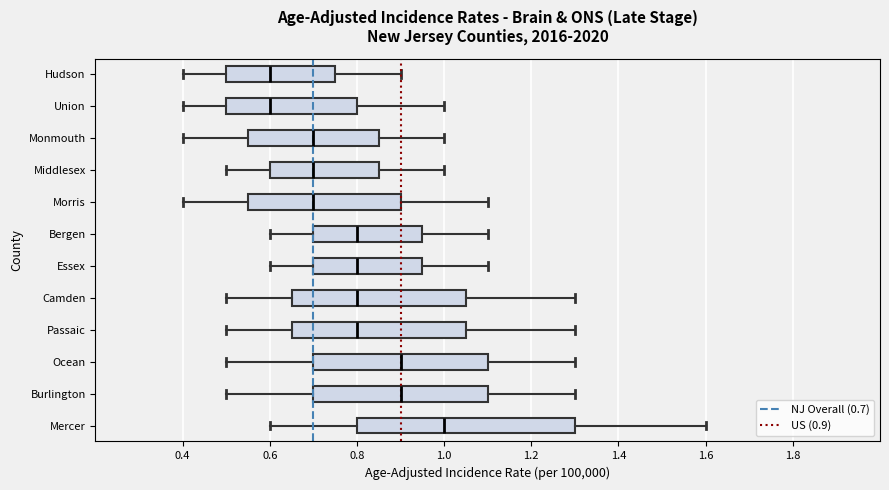

Reading bottom to top, read every box against the x-axis: the position of its median line, the range the box covers, and the ends of its whiskers. The values are not printed on the chart, so give them approximately, as read against the axis.

Mercer: median 1.00, box 0.80 to 1.30, whiskers 0.60 to 1.60
Burlington: median 0.90, box 0.70 to 1.10, whiskers 0.50 to 1.30
Ocean: median 0.90, box 0.70 to 1.10, whiskers 0.50 to 1.30
Passaic: median 0.80, box 0.66 to 1.06, whiskers 0.50 to 1.30
Camden: median 0.80, box 0.66 to 1.06, whiskers 0.50 to 1.30
Essex: median 0.80, box 0.70 to 0.96, whiskers 0.60 to 1.10
Bergen: median 0.80, box 0.70 to 0.96, whiskers 0.60 to 1.10
Morris: median 0.70, box 0.56 to 0.90, whiskers 0.40 to 1.10
Middlesex: median 0.70, box 0.60 to 0.86, whiskers 0.50 to 1.00
Monmouth: median 0.70, box 0.56 to 0.86, whiskers 0.40 to 1.00
Union: median 0.60, box 0.50 to 0.80, whiskers 0.40 to 1.00
Hudson: median 0.60, box 0.50 to 0.76, whiskers 0.40 to 0.90